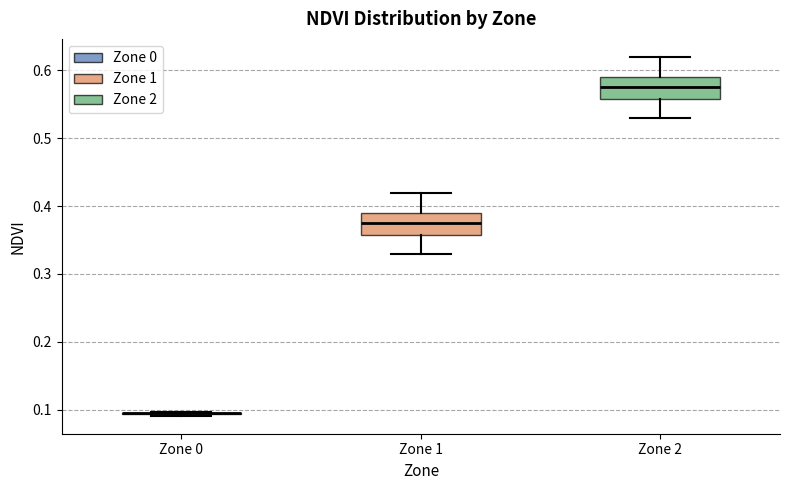

Where is the lower edge of the box for Zone 1 on the y-axis? The values are not printed on the chart, so give them approximately, as read against the axis.

0.36